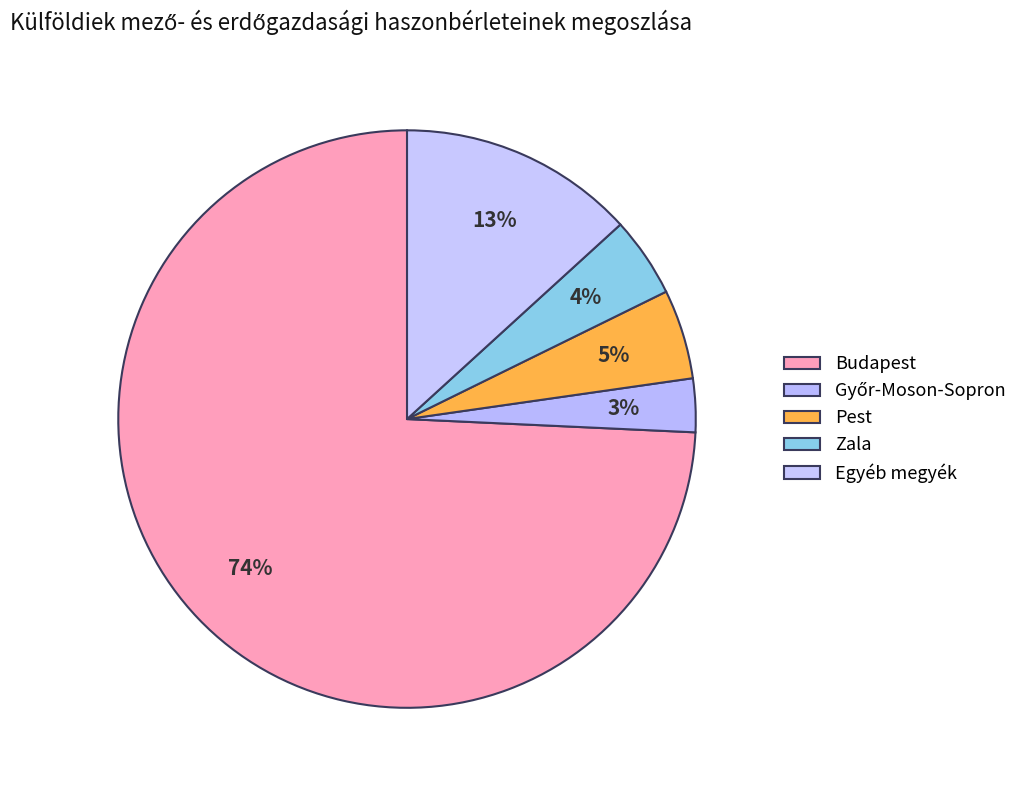

Is it true that Pest is 12% of the pie?

False